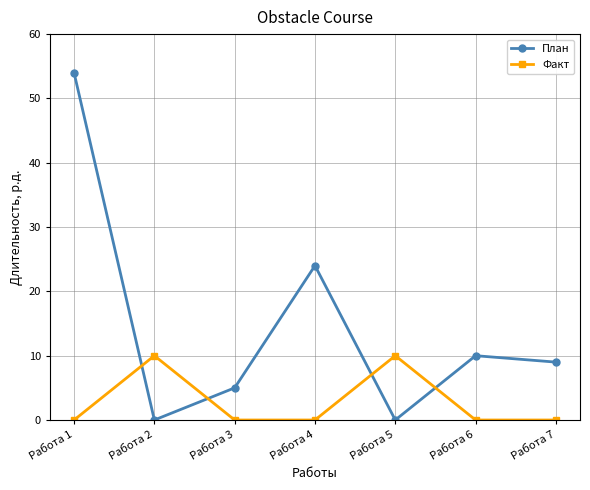

How many lines are shown in the chart?

2